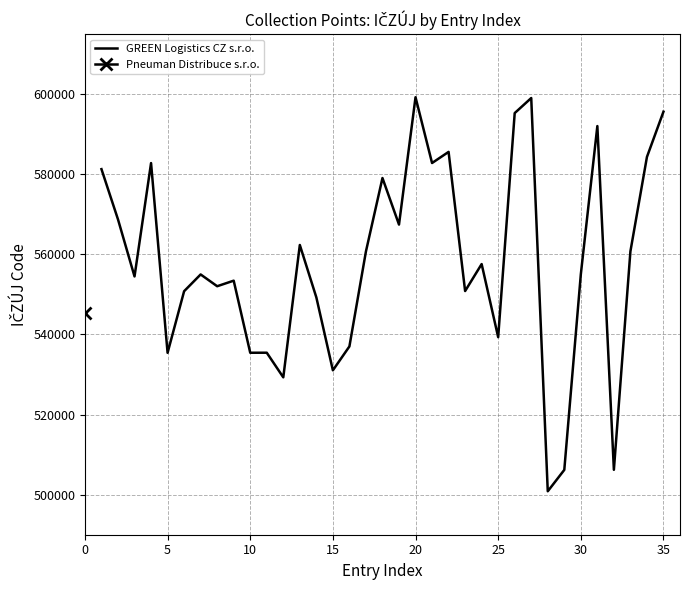

Does the chart have visible grid lines?

Yes